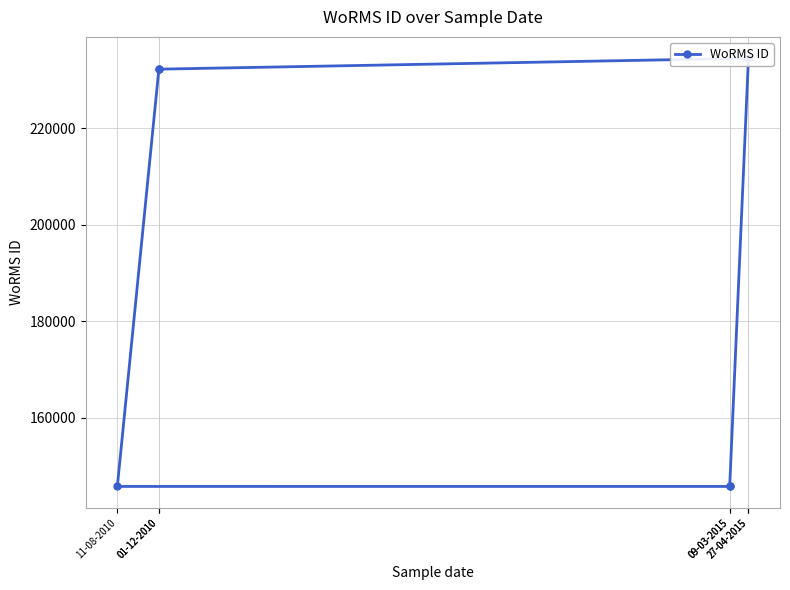

What is the greatest value displayed?

234483